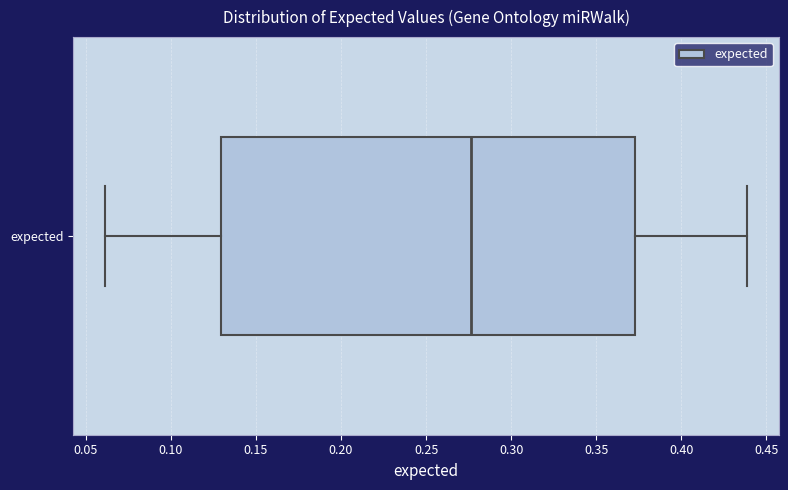

Transcribe this box plot: give where the median line is, the range the box spans, and where the two whiskers end, as read against the x-axis. The values are not printed on the chart, so give them approximately, as read against the axis.

median 0.275, box 0.130 to 0.375, whiskers 0.060 to 0.440